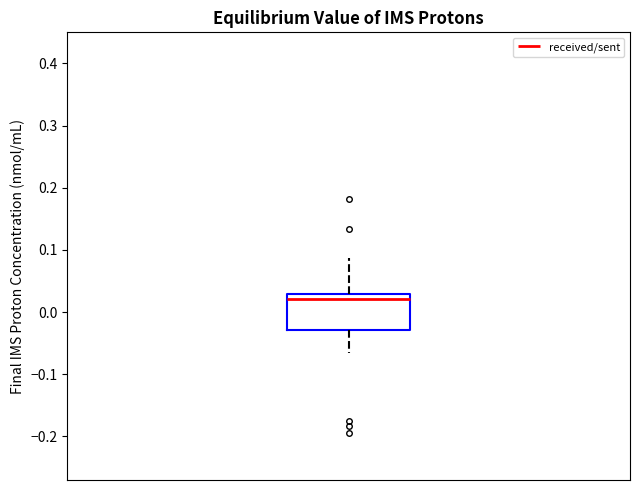

Where does the median line of the box sit on the y-axis? The values are not printed on the chart, so give them approximately, as read against the axis.

0.02